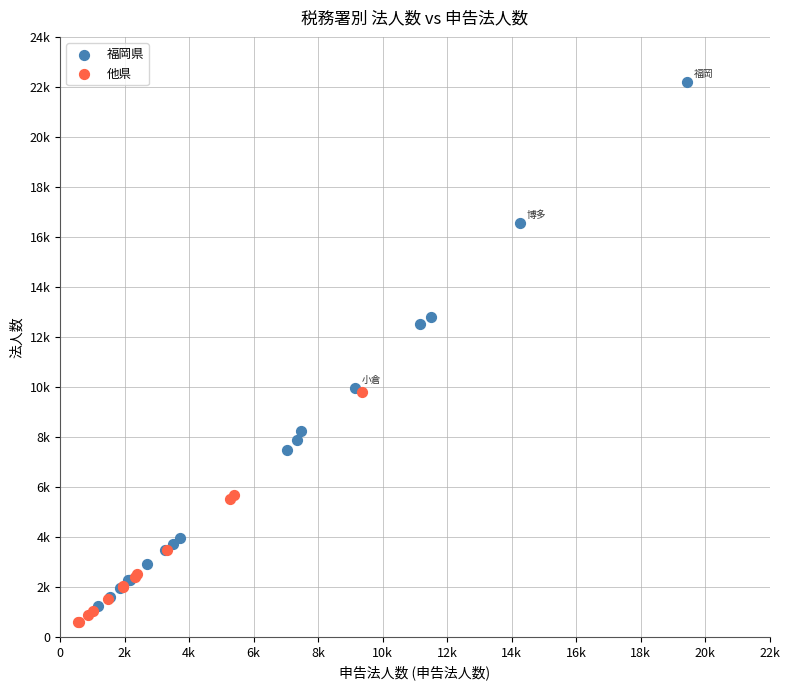

What are all the series names shown in the legend?

福岡県, 他県